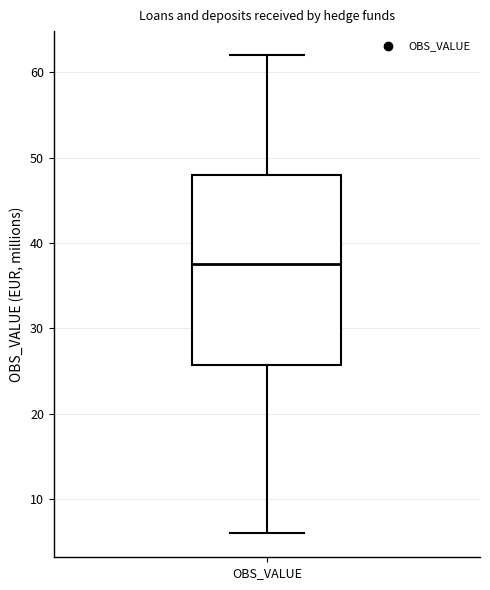

Where is the lower edge of the box for OBS_VALUE on the y-axis? The values are not printed on the chart, so give them approximately, as read against the axis.

26